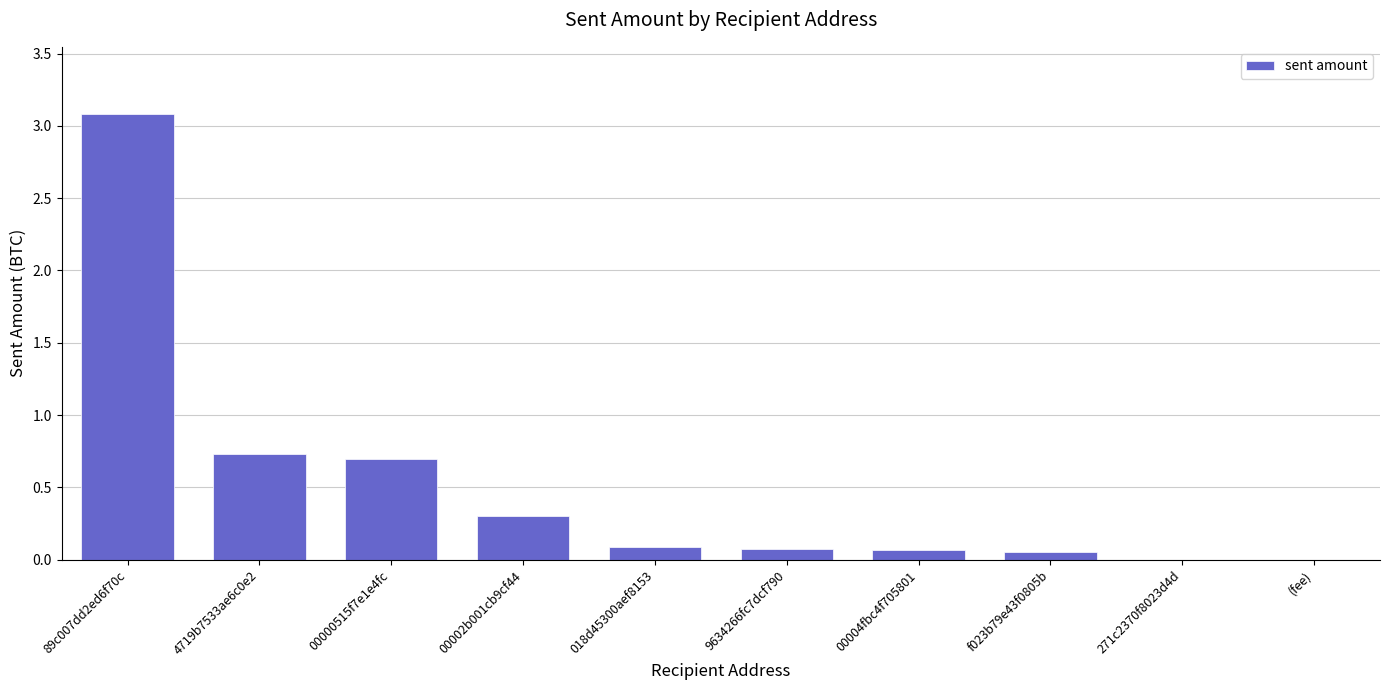

What is the sum of all values?

5.1